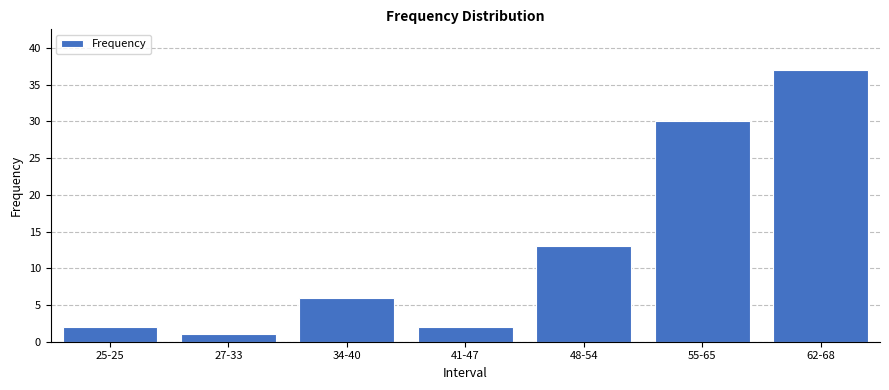

Reading left to right, transcribe all the data shown in this chart.

25-25=2	27-33=1	34-40=6	41-47=2	48-54=13	55-65=30	62-68=37